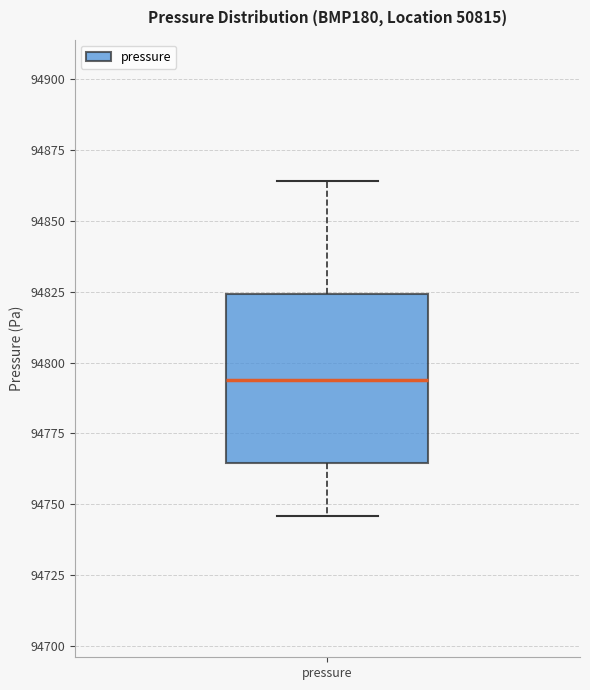

Read this box plot against the y-axis: the position of the median line, the range covered by the box, and the ends of both whiskers. The values are not printed on the chart, so give them approximately, as read against the axis.

median 94795, box 94765 to 94825, whiskers 94745 to 94865